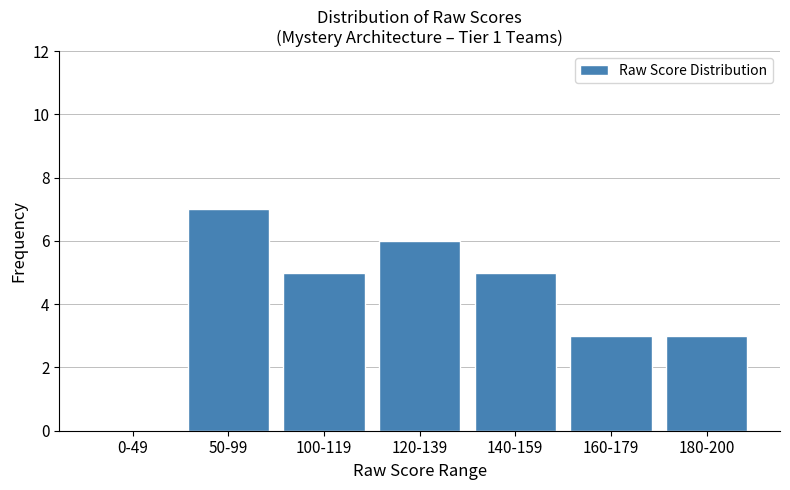

Reading left to right, what are all the values shown in this chart?

0-49=0	50-99=7	100-119=5	120-139=6	140-159=5	160-179=3	180-200=3